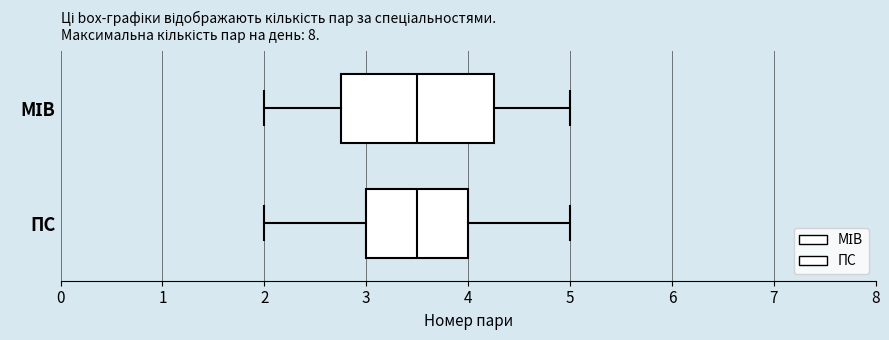

Reading bottom to top, transcribe this box plot: for each box, give where its median line is, the range the box spans, and where its two whiskers end, as read against the x-axis. The values are not printed on the chart, so give them approximately, as read against the axis.

ПС: median 3.5, box 3.0 to 4.0, whiskers 2.0 to 5.0
МІВ: median 3.5, box 2.8 to 4.3, whiskers 2.0 to 5.0